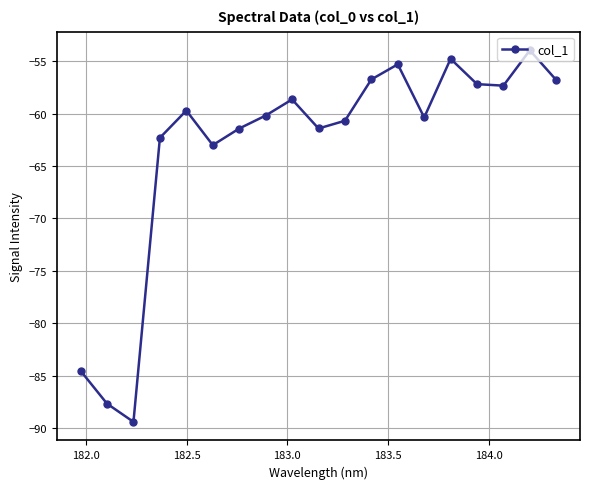

What is the minimum value shown in the chart?

-89.4